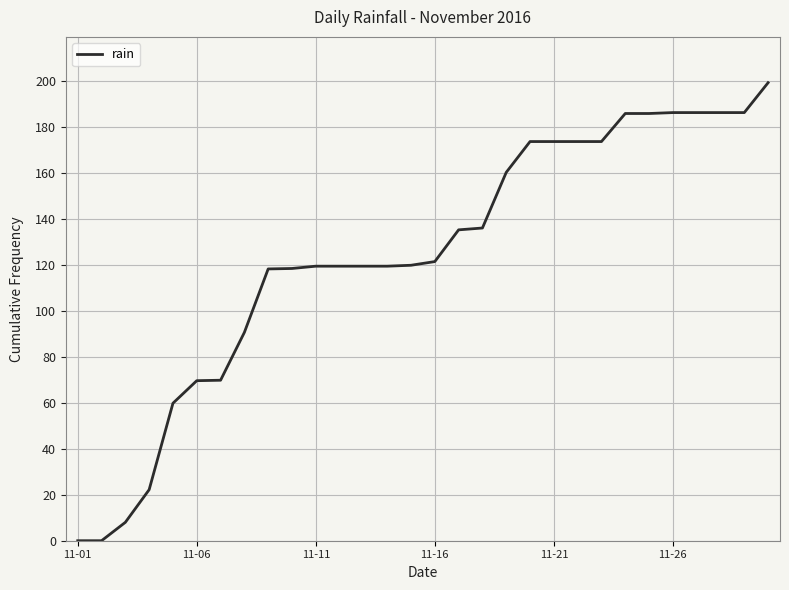

What is the difference between the maximum and minimum values?

199.2